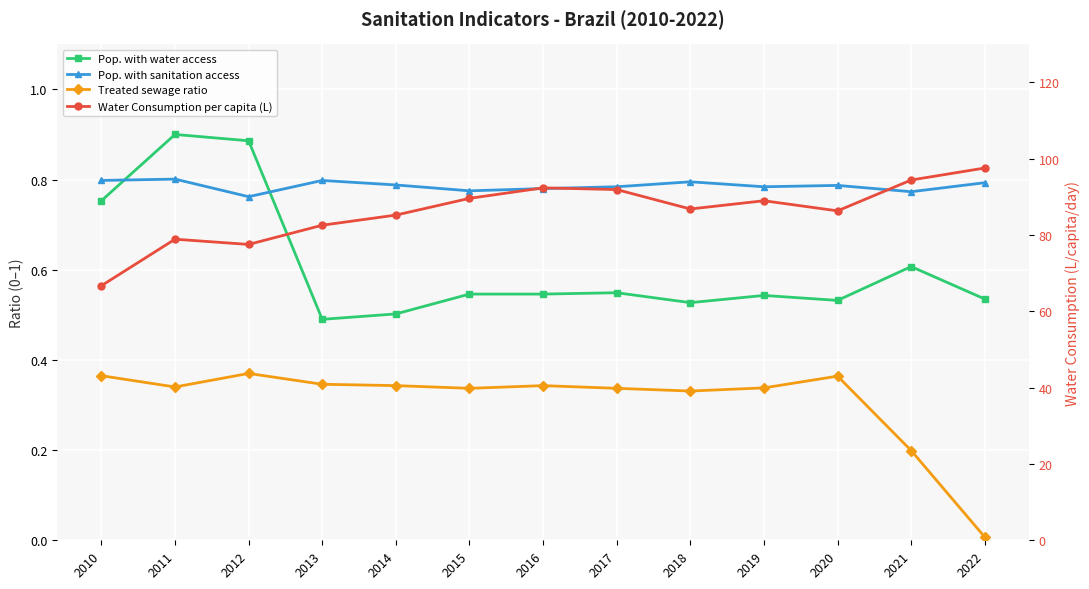

What is the total value across all series at 2012?

79.6